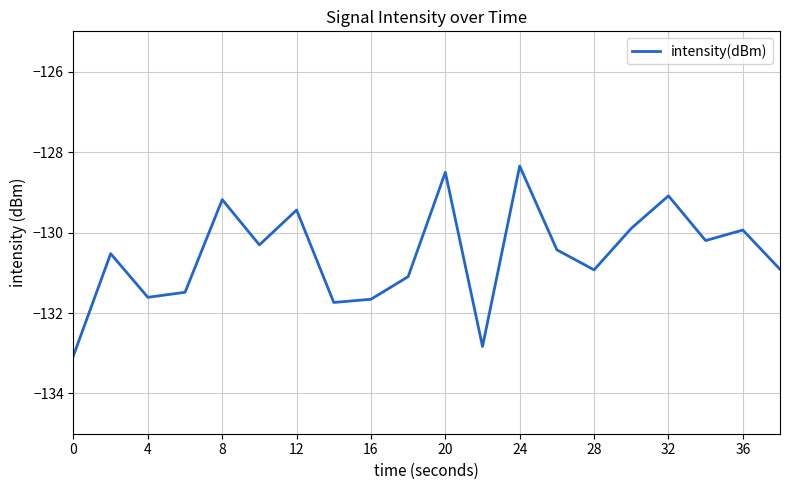

How many interior local peaks (higher than both neighbors) does the data have?

7